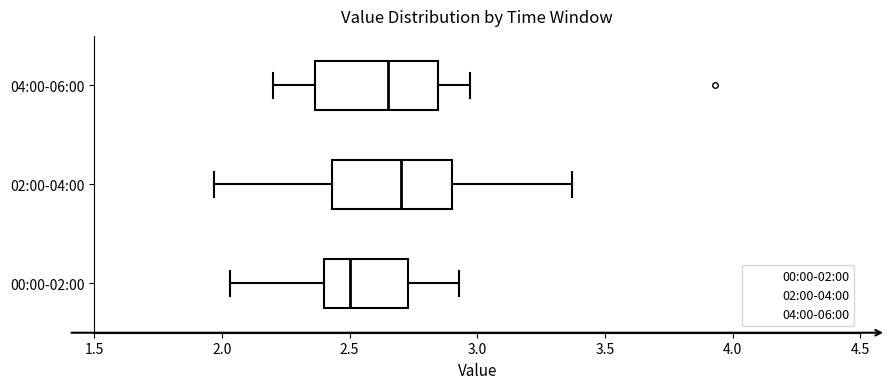

Reading bottom to top, transcribe this box plot: for each box, give where its median line is, the range the box spans, and where its two whiskers end, as read against the x-axis. The values are not printed on the chart, so give them approximately, as read against the axis.

00:00-02:00: median 2.50, box 2.40 to 2.75, whiskers 2.05 to 2.95
02:00-04:00: median 2.70, box 2.45 to 2.90, whiskers 1.95 to 3.35
04:00-06:00: median 2.65, box 2.35 to 2.85, whiskers 2.20 to 2.95